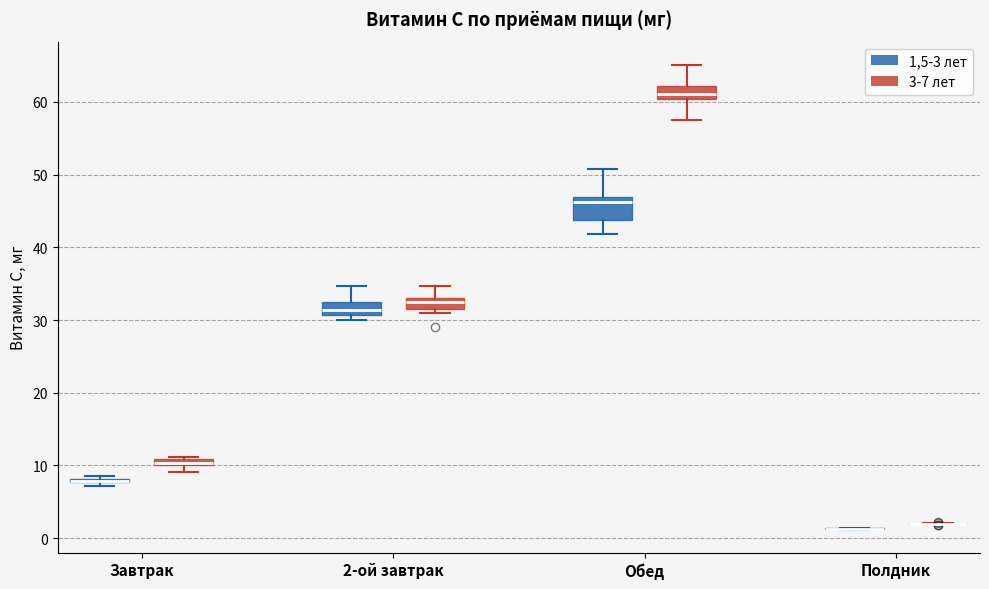

Which box is the tallest, from its lower edge to its upper edge?

Обед (1,5-3 лет)